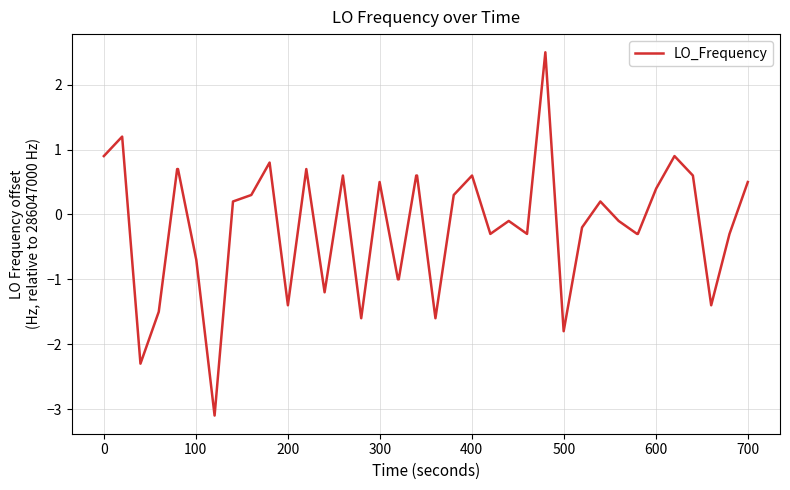

What is the difference between the maximum and minimum values?

5.6